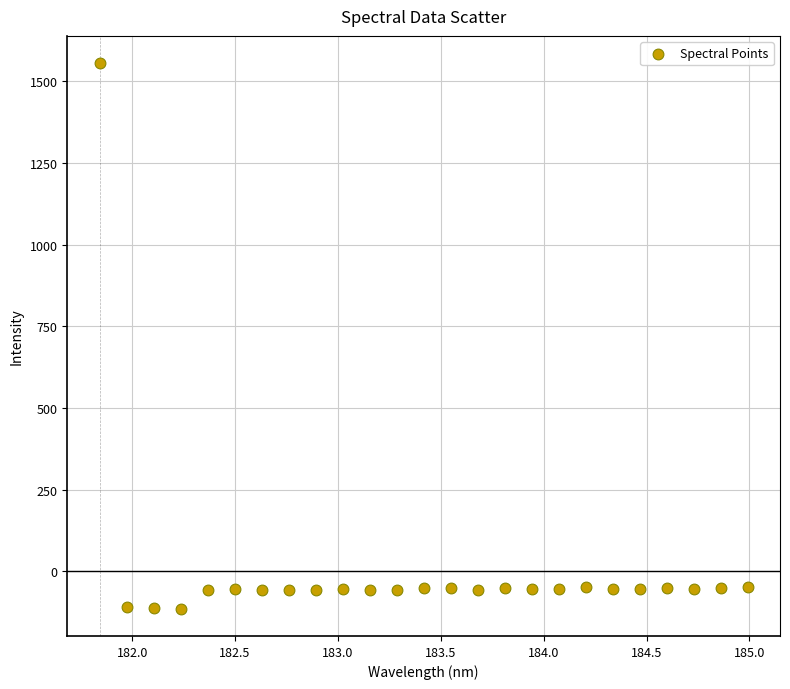

What is the range of Y values (max minus min)?

1669.0